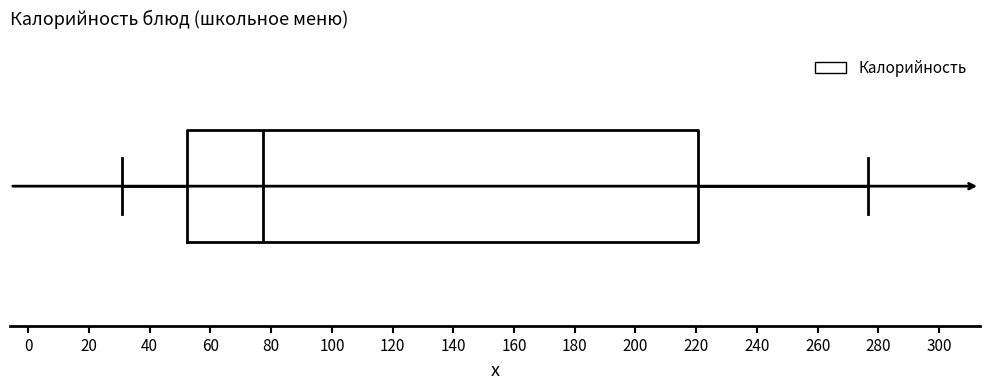

Transcribe this box plot: give where the median line is, the range the box spans, and where the two whiskers end, as read against the x-axis. The values are not printed on the chart, so give them approximately, as read against the axis.

median 78, box 52 to 220, whiskers 30 to 276